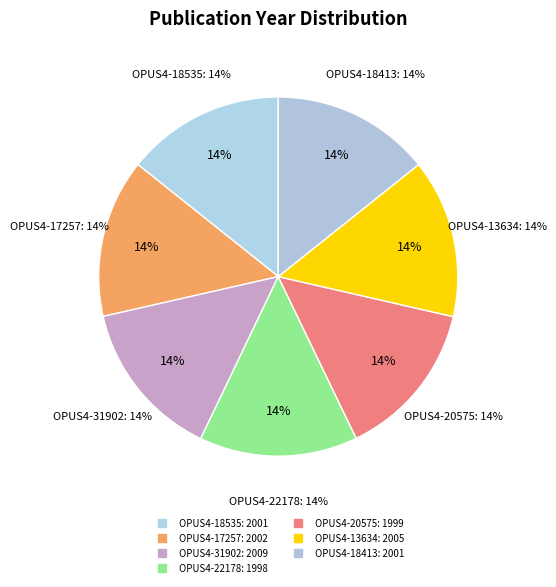

Rank the categories by value from lowest to highest.

OPUS4-22178, OPUS4-20575, OPUS4-18535, OPUS4-18413, OPUS4-17257, OPUS4-13634, OPUS4-31902